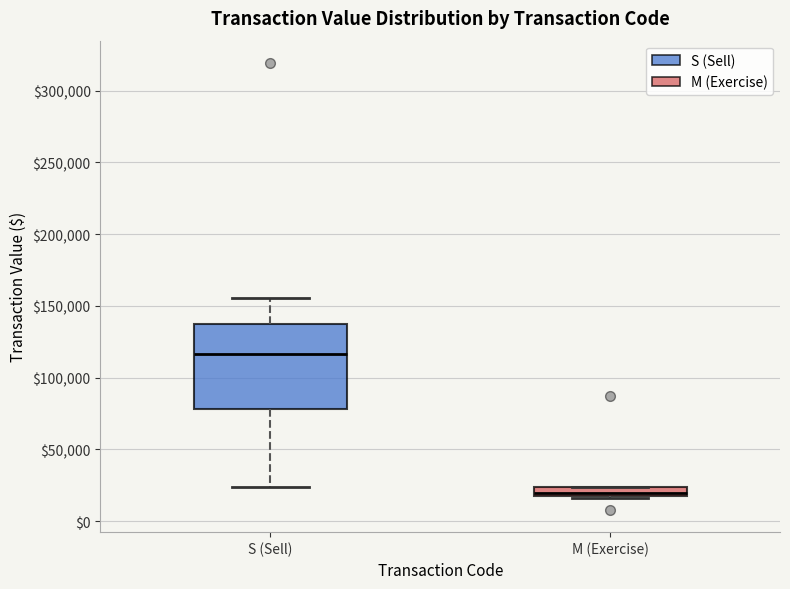

Which box's median line is the highest?

S (Sell)